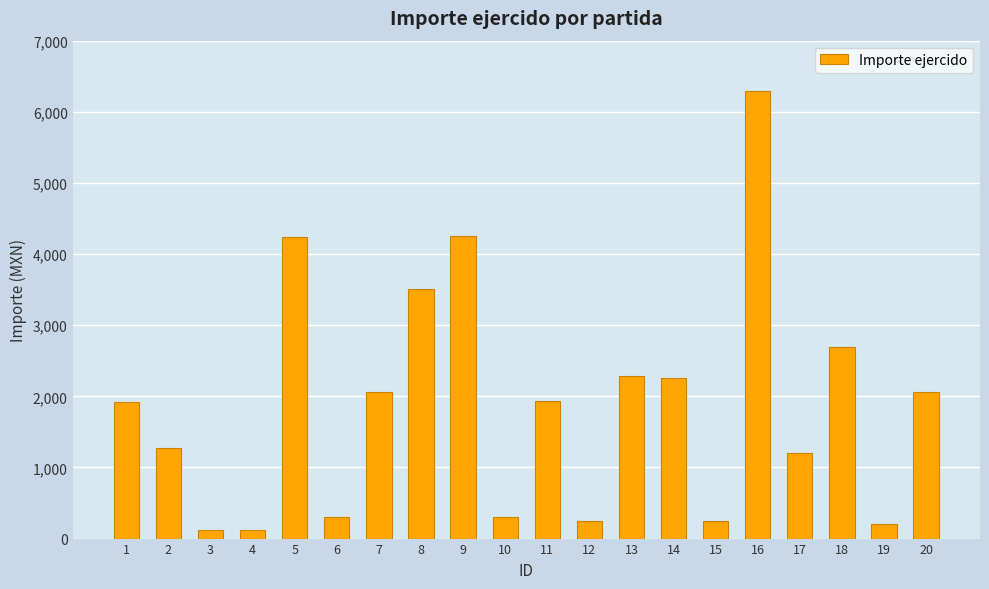

Which category has the highest value across all series?

16